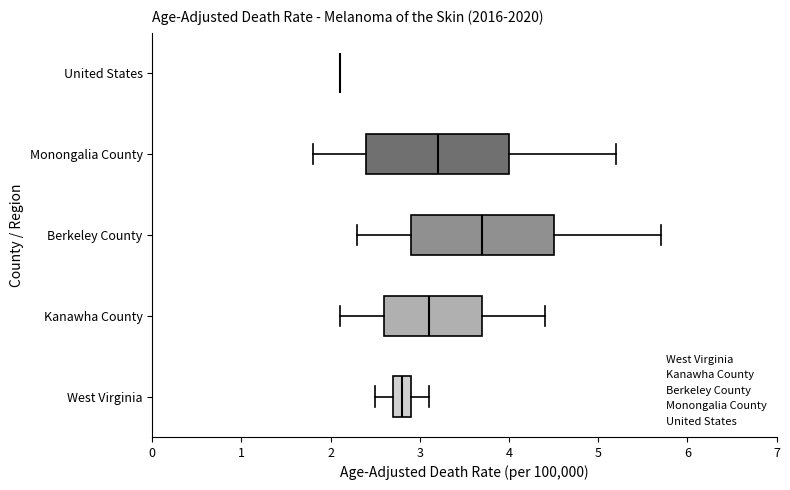

Reading bottom to top, read every box against the x-axis: the position of its median line, the range the box covers, and the ends of its whiskers. The values are not printed on the chart, so give them approximately, as read against the axis.

West Virginia: median 2.8, box 2.7 to 2.9, whiskers 2.5 to 3.1
Kanawha County: median 3.1, box 2.6 to 3.7, whiskers 2.1 to 4.4
Berkeley County: median 3.7, box 2.9 to 4.5, whiskers 2.3 to 5.7
Monongalia County: median 3.2, box 2.4 to 4.0, whiskers 1.8 to 5.2
United States: box collapsed to a line at 2.1, whiskers 2.1 to 2.1